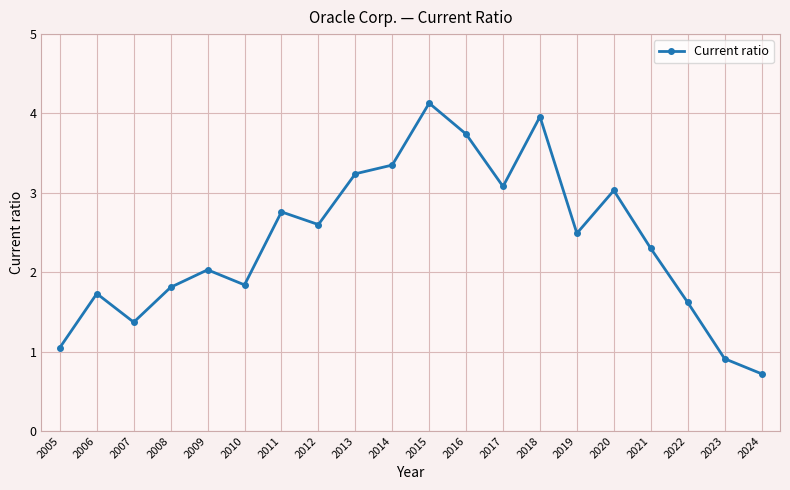

How many lines are shown in the chart?

1